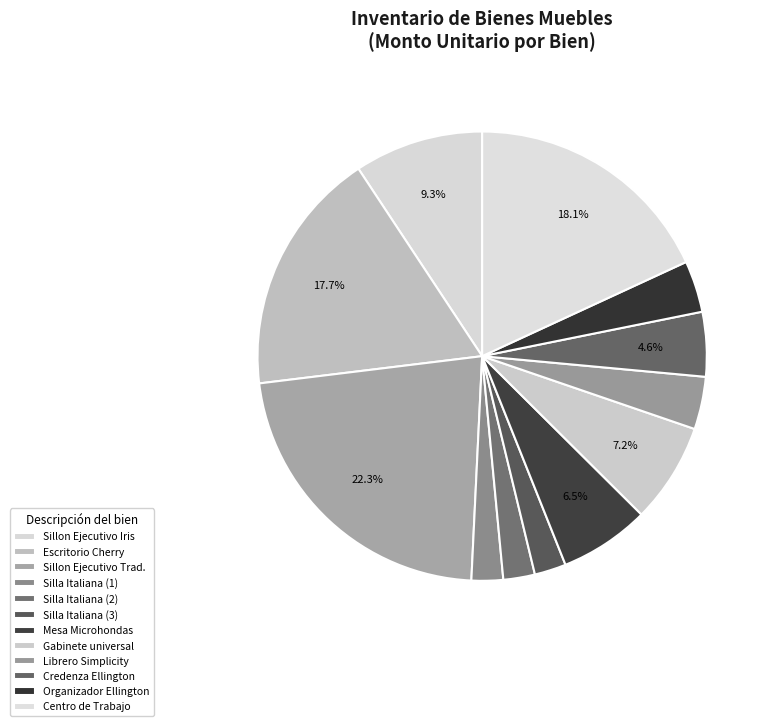

Does any single category account for the majority?

No